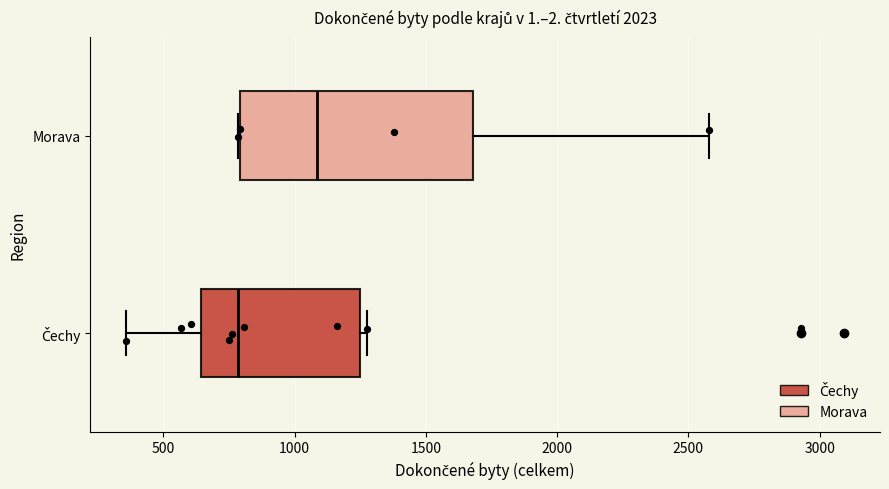

Reading bottom to top, transcribe this box plot: for each box, give where its median line is, the range the box spans, and where its two whiskers end, as read against the x-axis. The values are not printed on the chart, so give them approximately, as read against the axis.

Čechy: median 800, box 650 to 1250, whiskers 350 to 1300
Morava: median 1100, box 800 to 1700, whiskers 800 to 2600